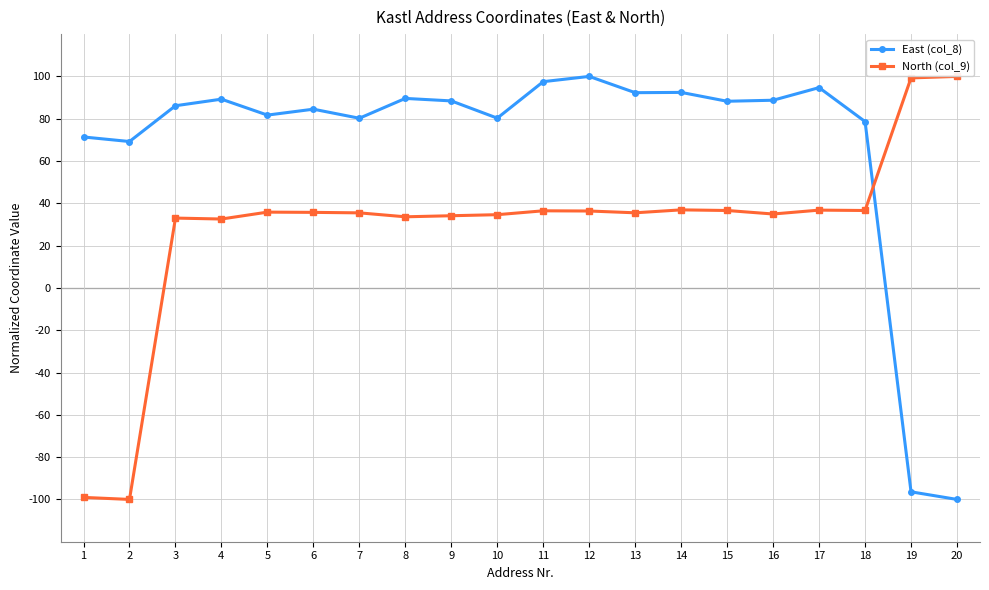

What is the spread (max minus min) of values at 15?

51.6